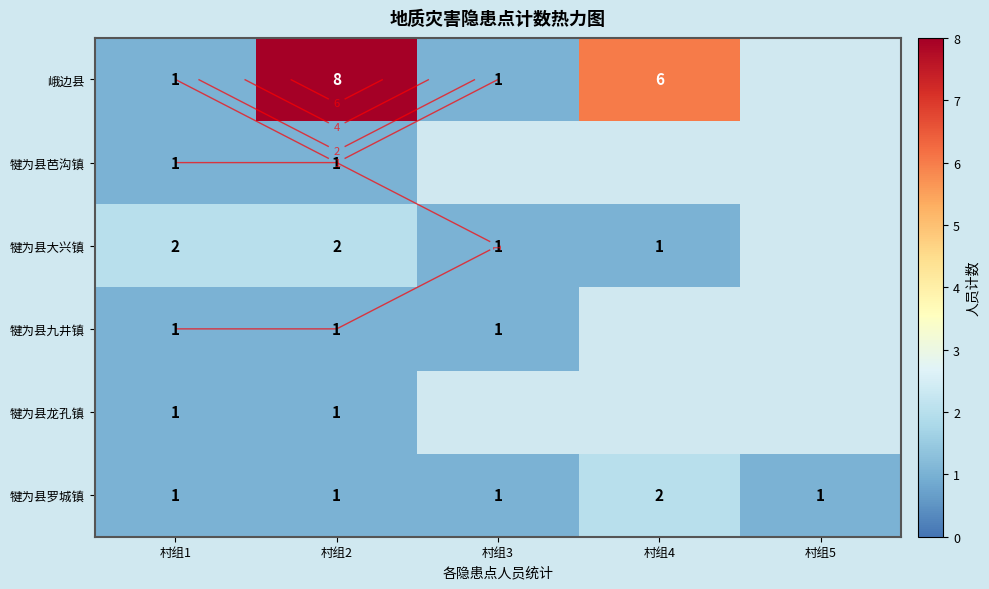

Count the number of categories in the chart.

5